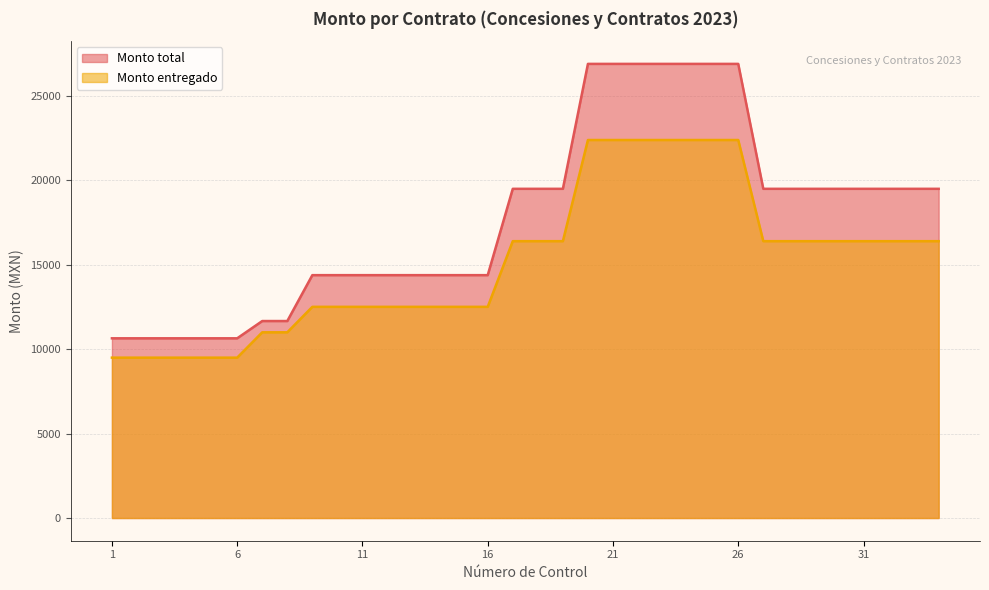

Reading left to right, transcribe all the data shown in this chart.

Monto total: 1=10644.8	2=10644.8	3=10644.8	4=10644.8	5=10644.8	6=10644.8	7=11667.8	8=11667.8	9=14386.0	10=14386.0	11=14386.0	12=14386.0	13=14386.0	14=14386.0	15=14386.0	16=14386.0	17=19500.0	18=19500.0	19=19500.0	20=26900.0	21=26900.0	22=26900.0	23=26900.0	24=26900.0	25=26900.0	26=26900.0	27=19500.0	28=19500.0	29=19500.0	30=19500.0	31=19500.0	32=19500.0	33=19500.0	34=19500.0
Monto entregado: 1=9499.4	2=9499.4	3=9499.4	4=9499.4	5=9499.4	6=9499.4	7=11000.0	8=11000.0	9=12508.7	10=12508.7	11=12508.7	12=12508.7	13=12508.7	14=12508.7	15=12508.7	16=12508.7	17=16398.9	18=16398.9	19=16398.9	20=22390.6	21=22390.6	22=22390.6	23=22390.6	24=22390.6	25=22390.6	26=22390.6	27=16398.9	28=16398.9	29=16398.9	30=16398.9	31=16398.9	32=16398.9	33=16398.9	34=16398.9